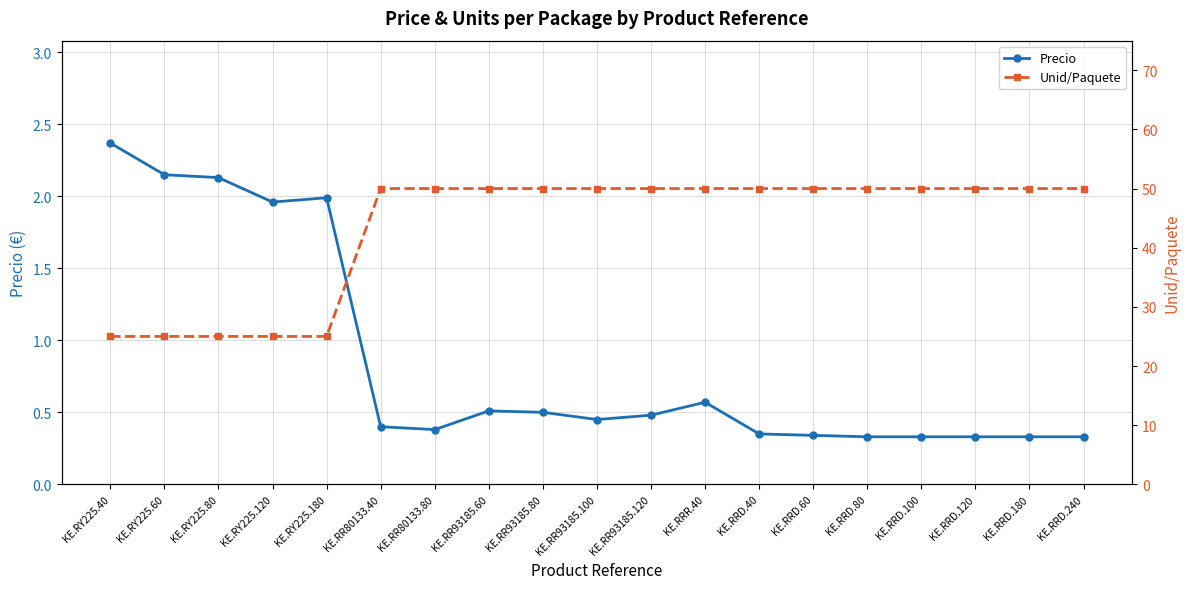

In Precio, how many points are higher than both neighbors (excluding endpoints)?

3